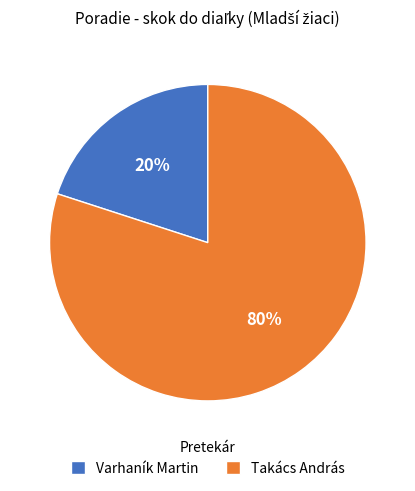

To the nearest percent, what percentage of the pie is Varhaník Martin?

20%